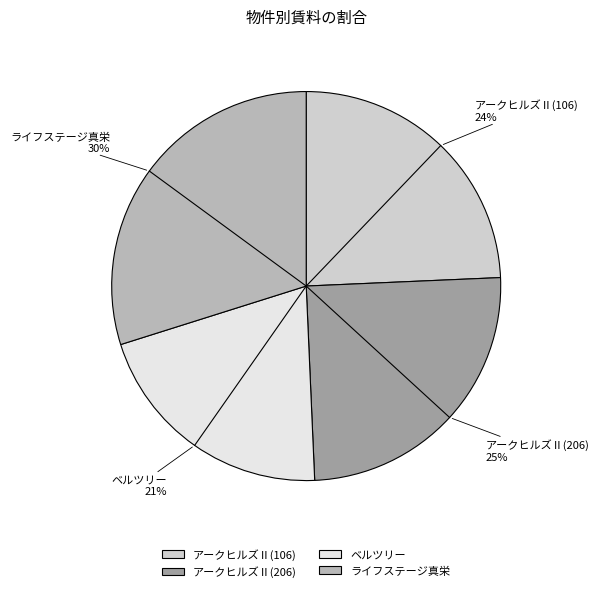

Rank the categories by value from lowest to highest.

ベルツリー, アークヒルズⅡ(106), アークヒルズⅡ(206), ライフステージ真栄